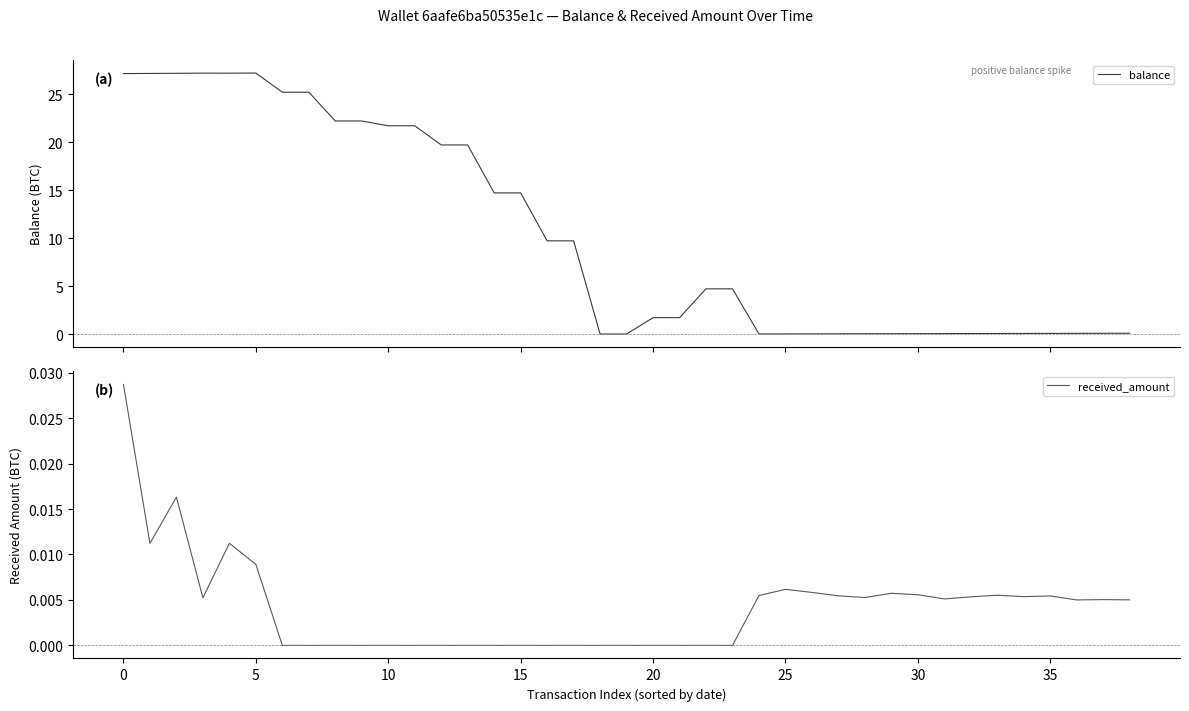

Which has a higher value, 30 or 11?

11